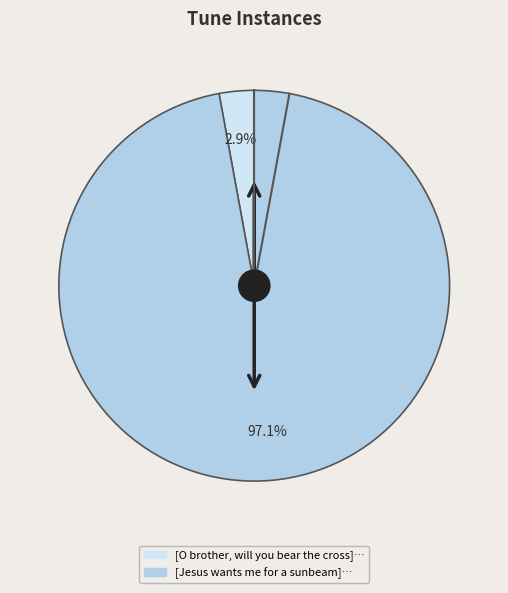

Is there any slice that represents more than half of the pie?

Yes